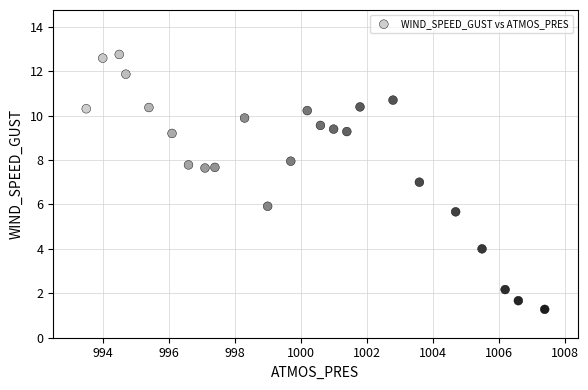

What is the range of Y values (max minus min)?

11.5